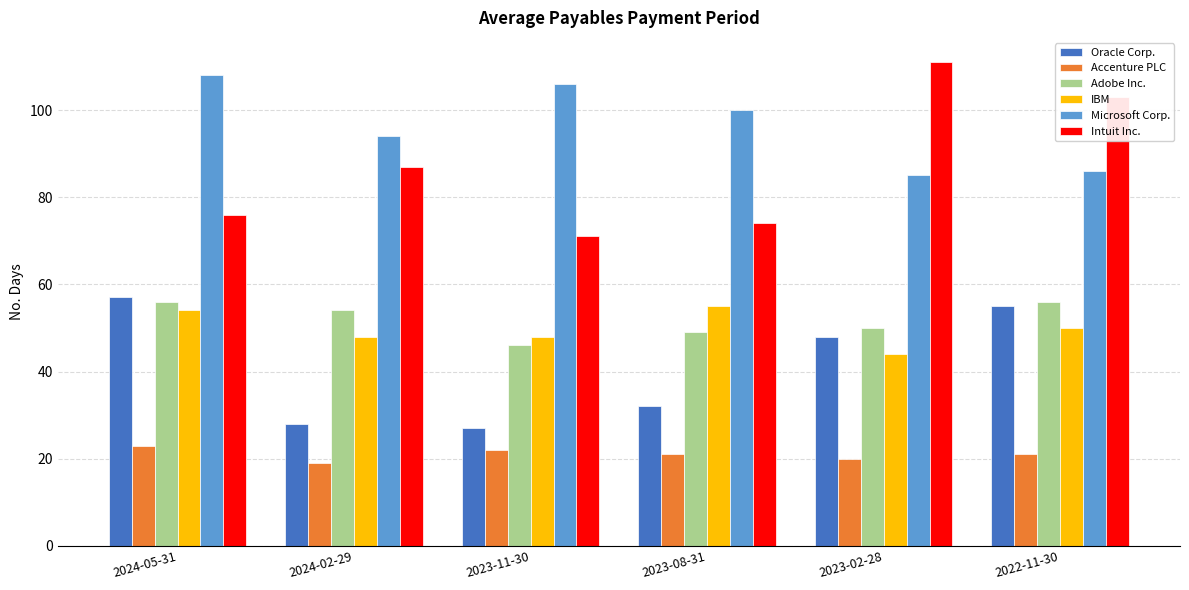

What is the maximum value shown in the chart?

111